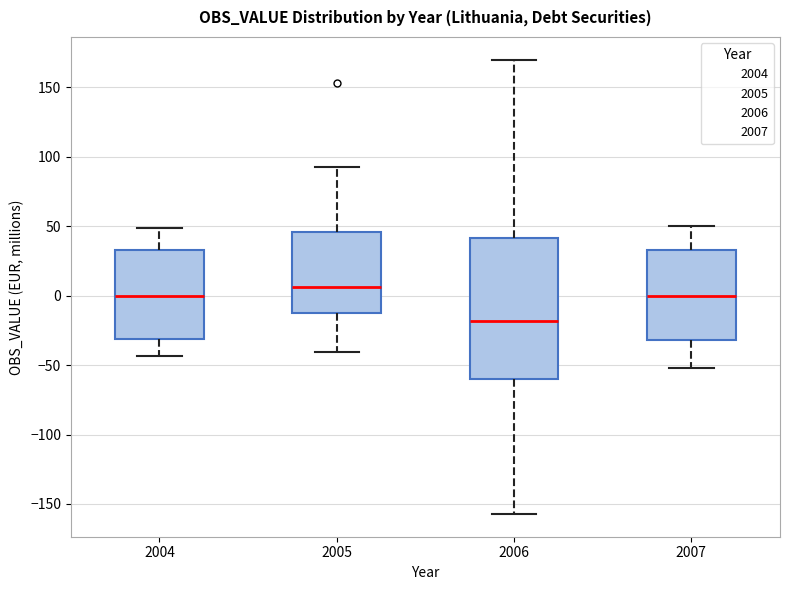

Reading left to right, read every box against the y-axis: the position of its median line, the range the box covers, and the ends of its whiskers. The values are not printed on the chart, so give them approximately, as read against the axis.

2004: median 0, box -30 to 35, whiskers -45 to 50
2005: median 5, box -10 to 45, whiskers -40 to 95
2006: median -20, box -60 to 40, whiskers -155 to 170
2007: median 0, box -30 to 35, whiskers -50 to 50